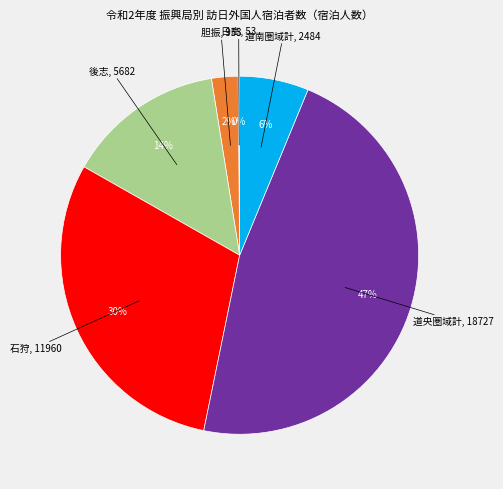

Is there a majority slice in this chart?

No